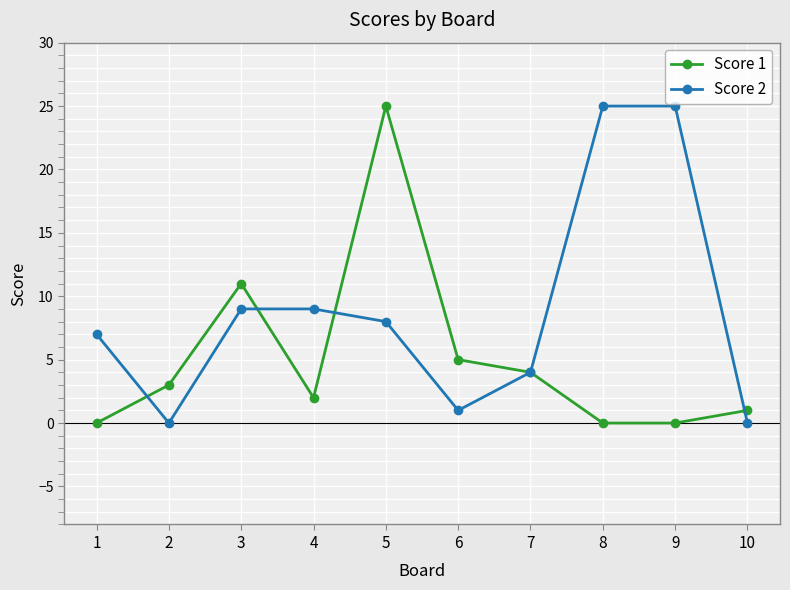

Which series ends up on top after the final intersection of Score 1 and Score 2?

Score 1